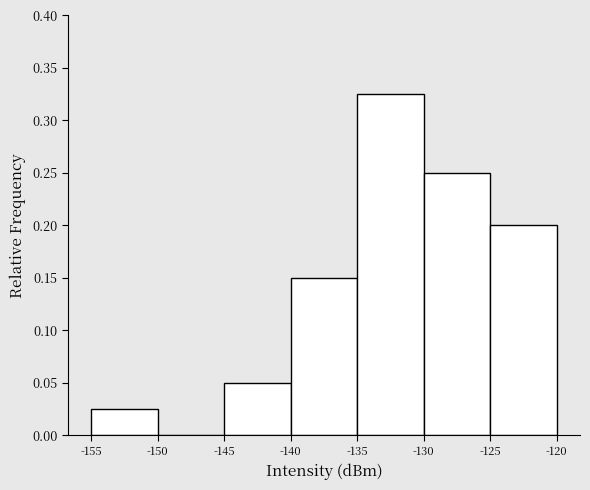

Which range on the x-axis has the tallest bar?

-135 to -130